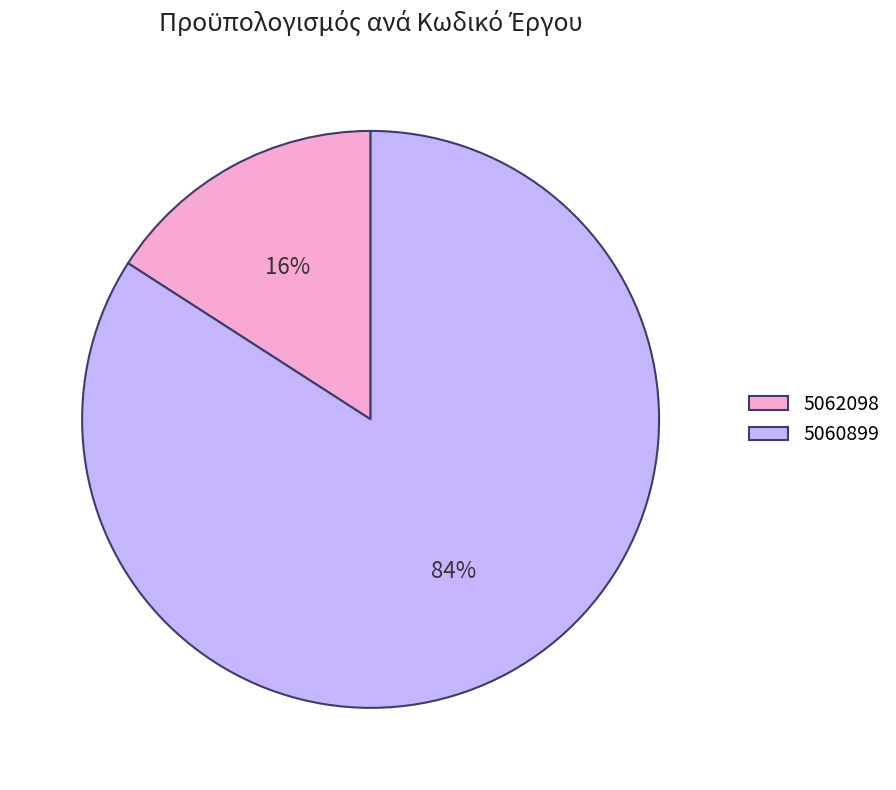

Rank the categories by value from lowest to highest.

5062098, 5060899